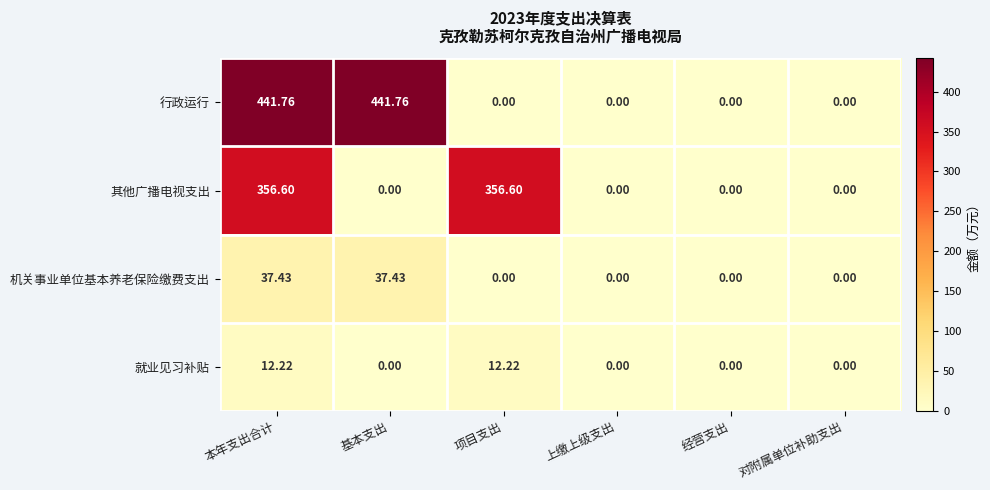

What is the difference between the highest and lowest values at 项目支出?

356.6